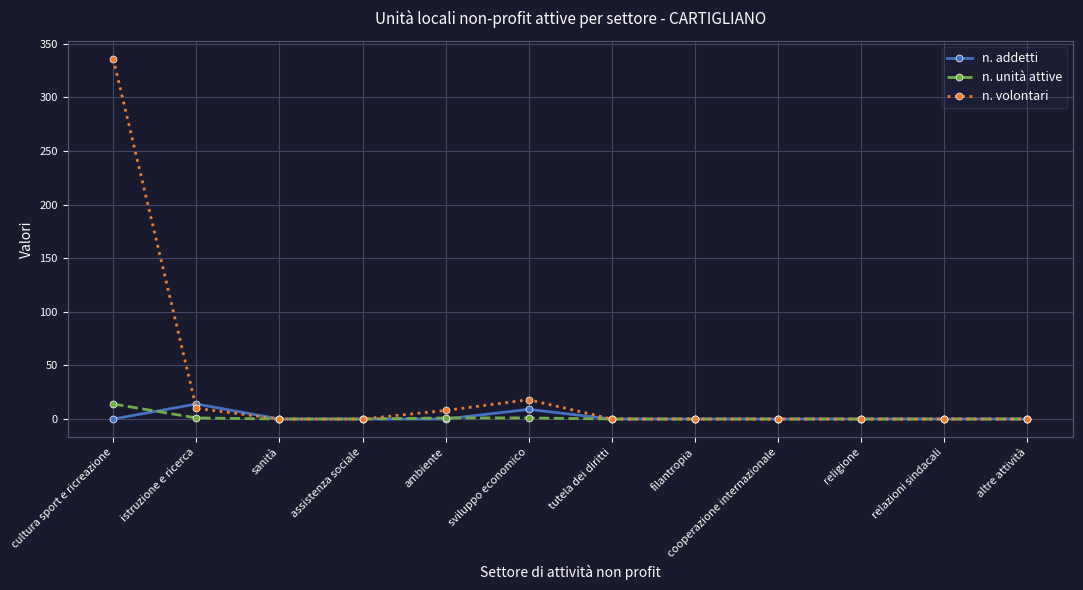

What is the label of the 8th point from the left?

filantropia